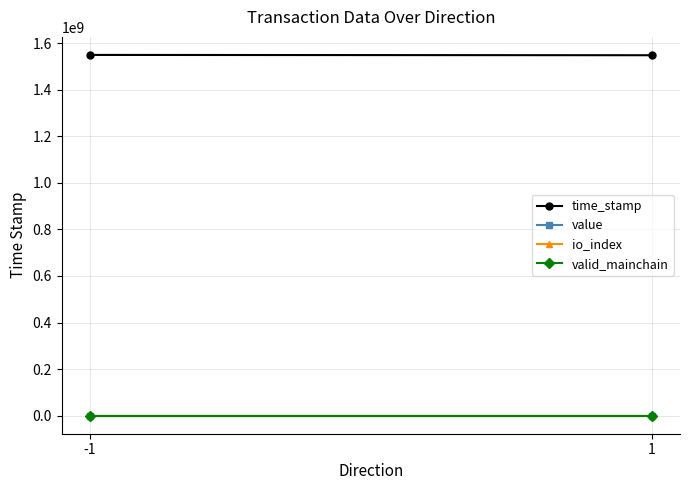

How many data points in time_stamp are less than 1549412797?

1